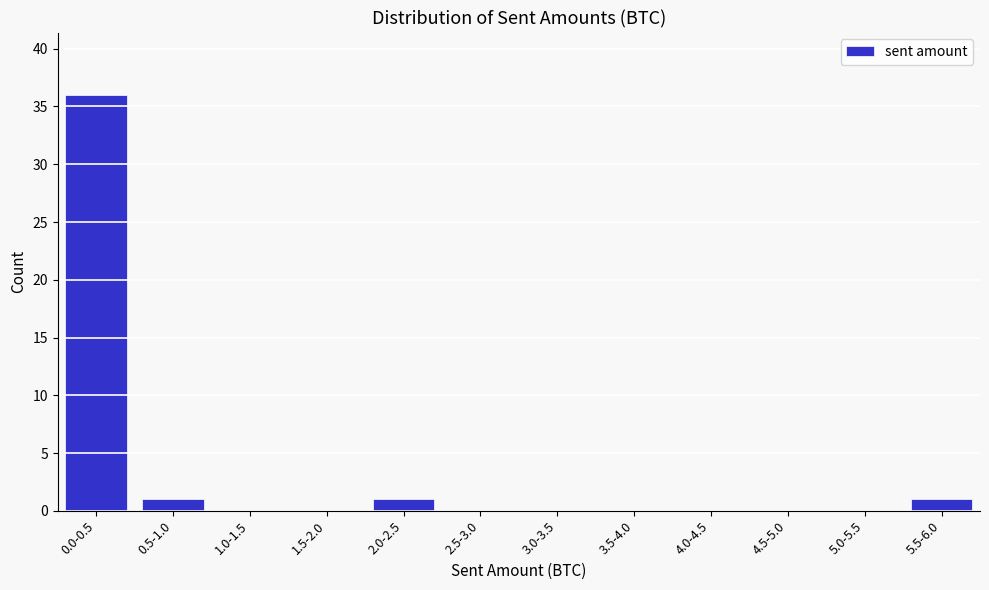

Reading right to left, list all the values displayed in this chart.

5.5-6.0=1	5.0-5.5=0	4.5-5.0=0	4.0-4.5=0	3.5-4.0=0	3.0-3.5=0	2.5-3.0=0	2.0-2.5=1	1.5-2.0=0	1.0-1.5=0	0.5-1.0=1	0.0-0.5=36